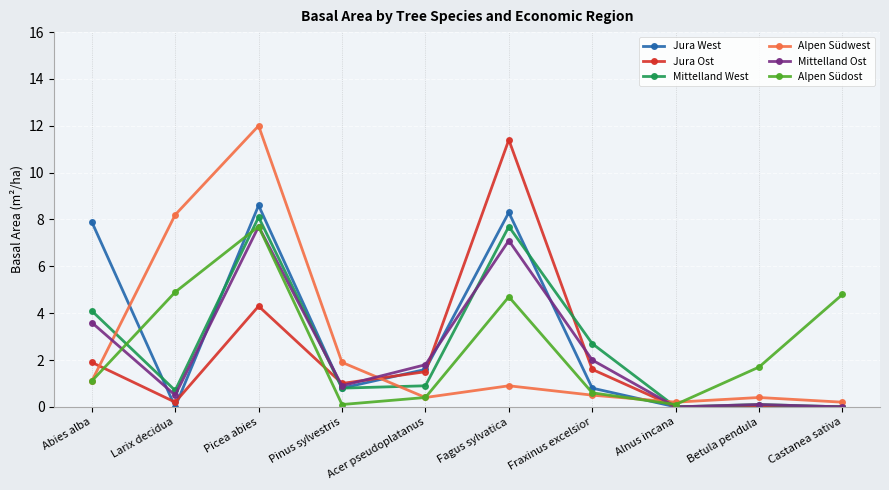

True or false: Alpen Südwest and Mittelland West intersect in this chart.

True